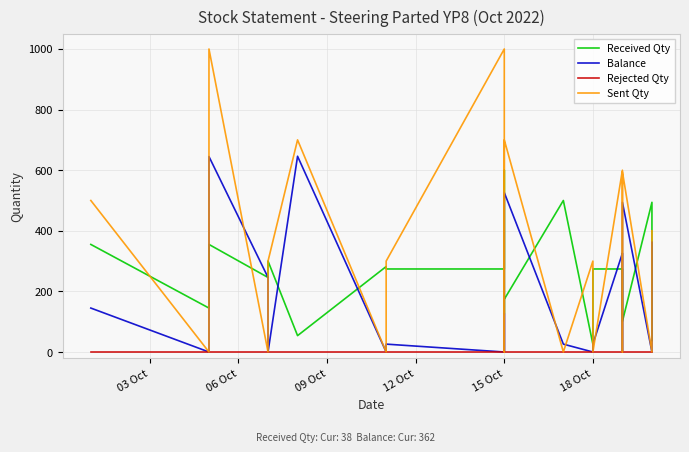

What is the greatest value displayed?

1000